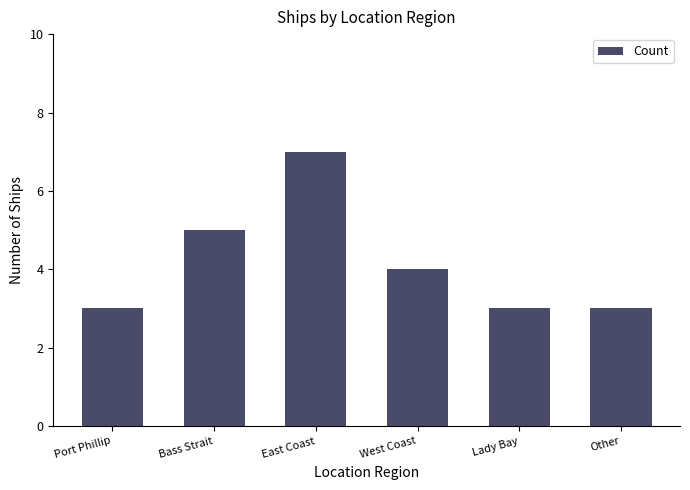

What is the sum of all values?

25